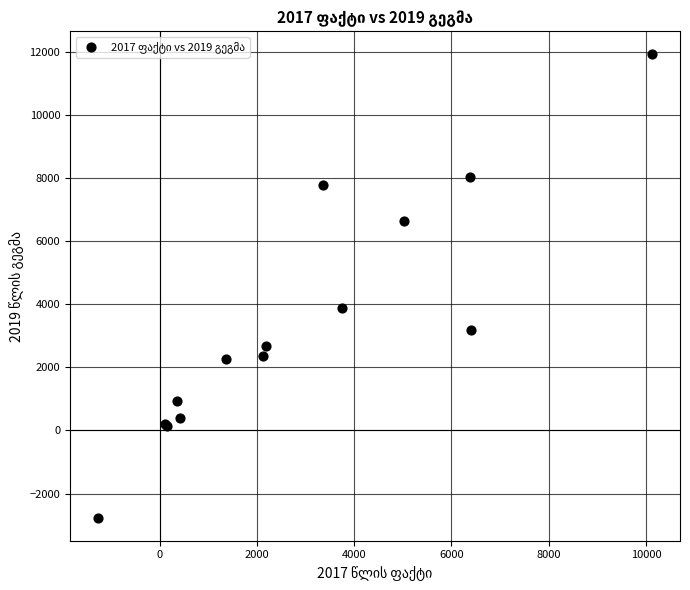

What Y value in the scatter plot is closest to 4581?

3881.2